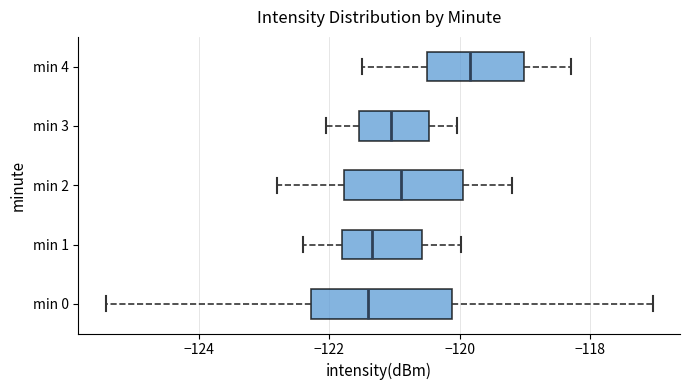

Comparing the boxes themselves (not the whiskers), which one is the widest?

min 0